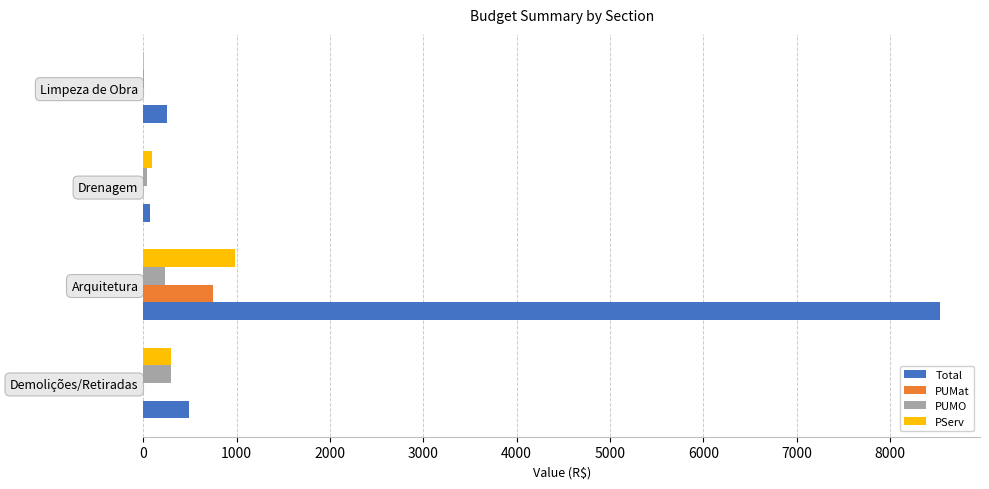

Which series has the largest total across all categories?

Total